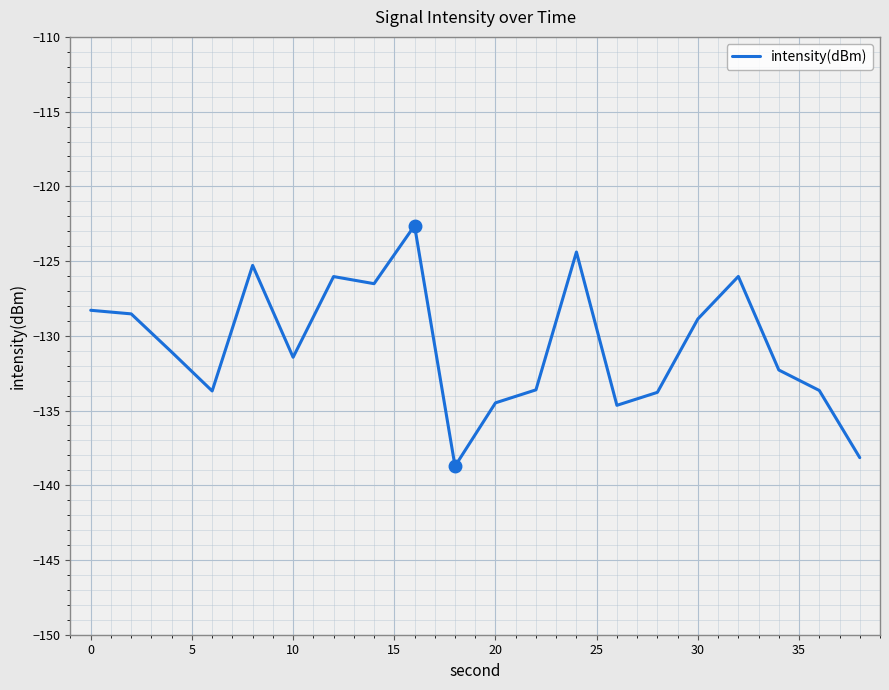

Count the number of values greater than -131.

9